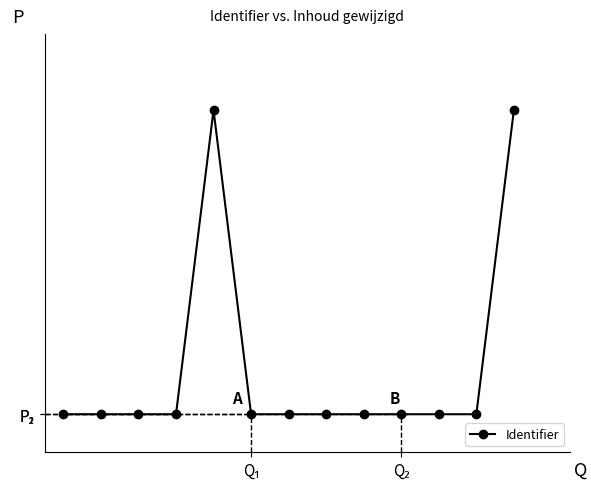

Does the chart display data point markers on the line(s)?

Yes